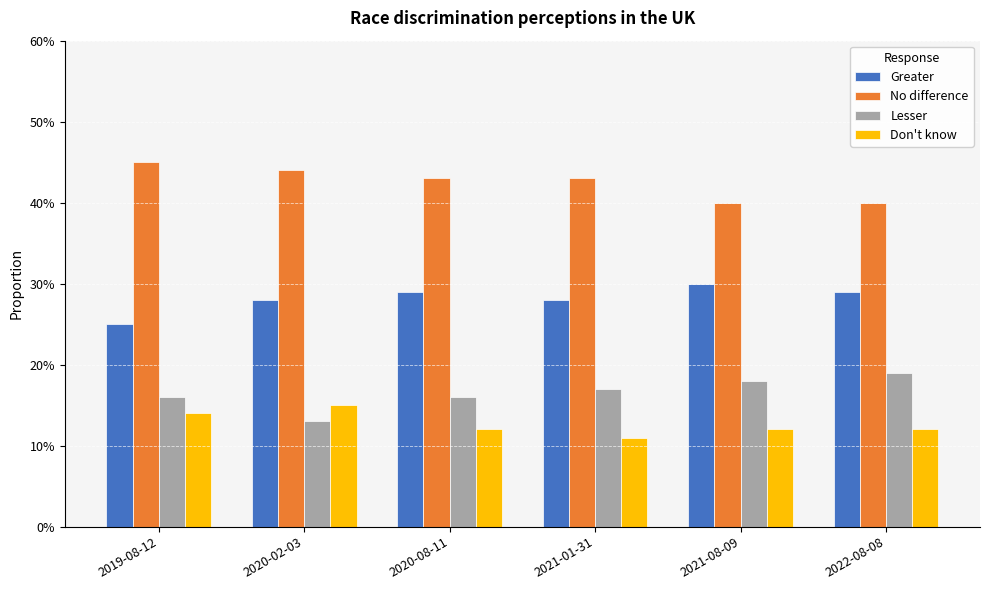

Does the chart contain stacked bars?

No